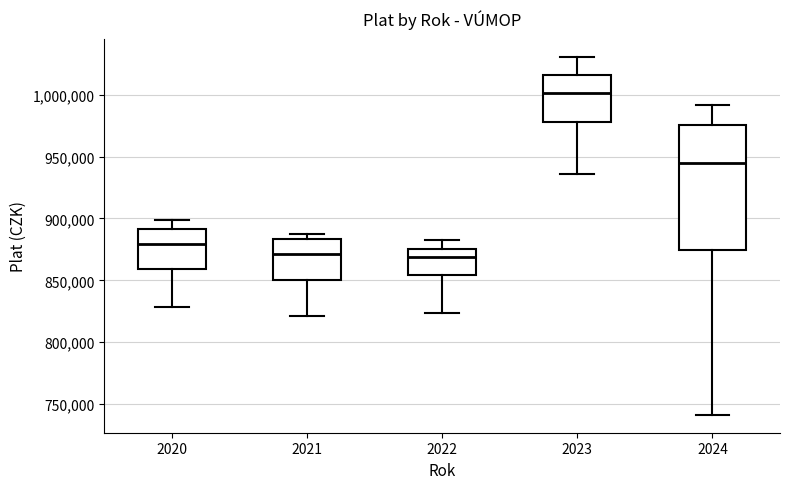

Which box is the tallest, from its lower edge to its upper edge?

2024